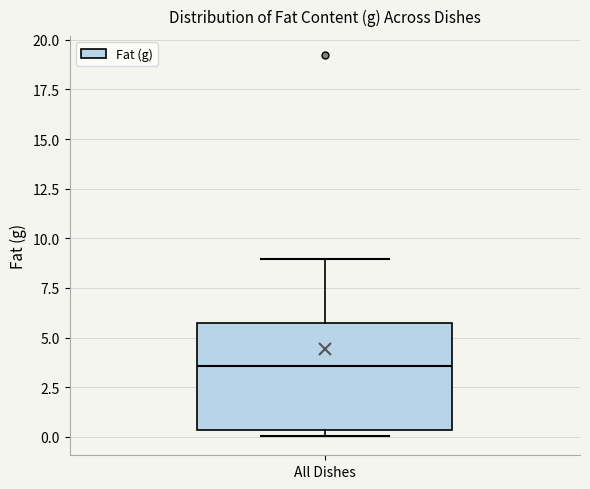

Where does the median line of the box for All Dishes sit on the y-axis? The values are not printed on the chart, so give them approximately, as read against the axis.

3.5